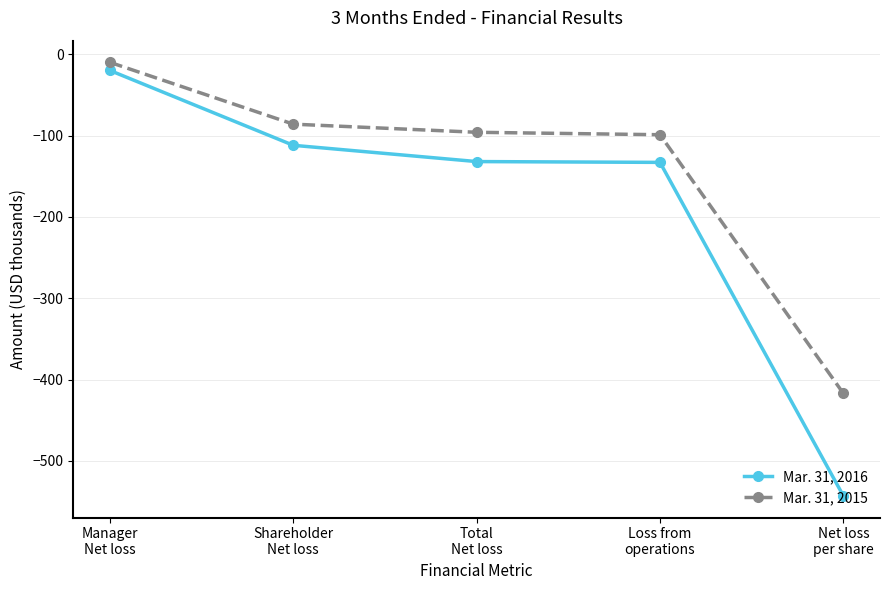

How many lines are shown in the chart?

2